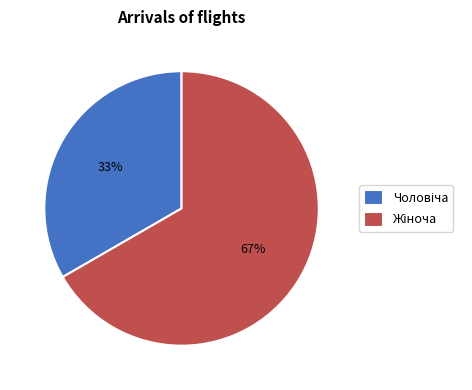

To the nearest percent, what is the average slice percentage?

50%